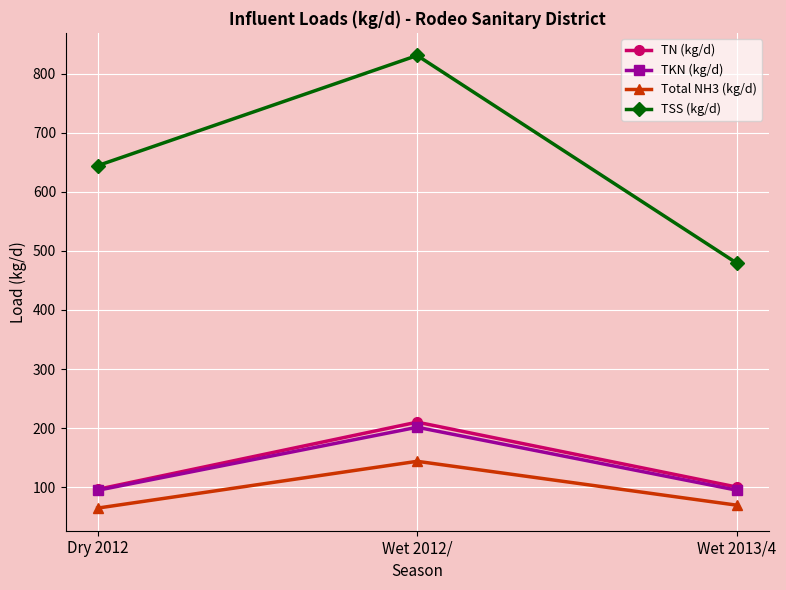

What is the label of the 3rd point from the right?

Dry 2012